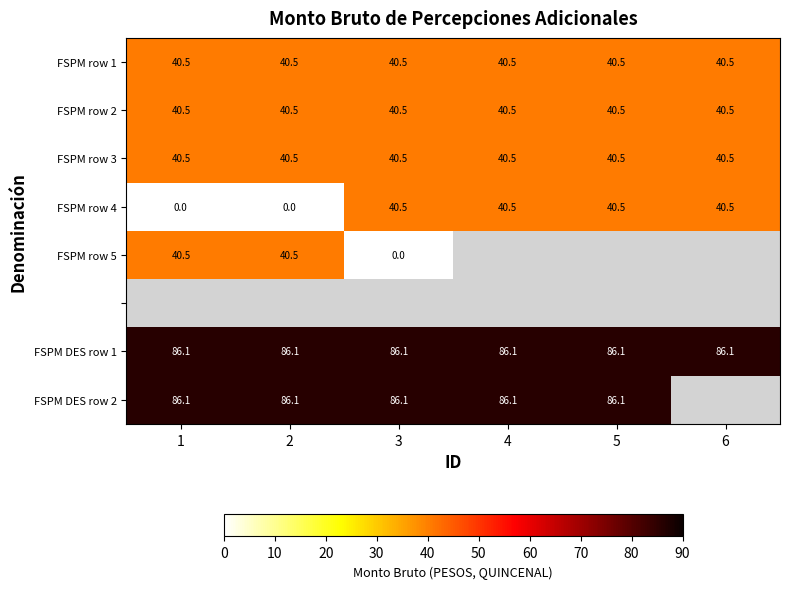

At which category does the chart reach its peak across all series?

1